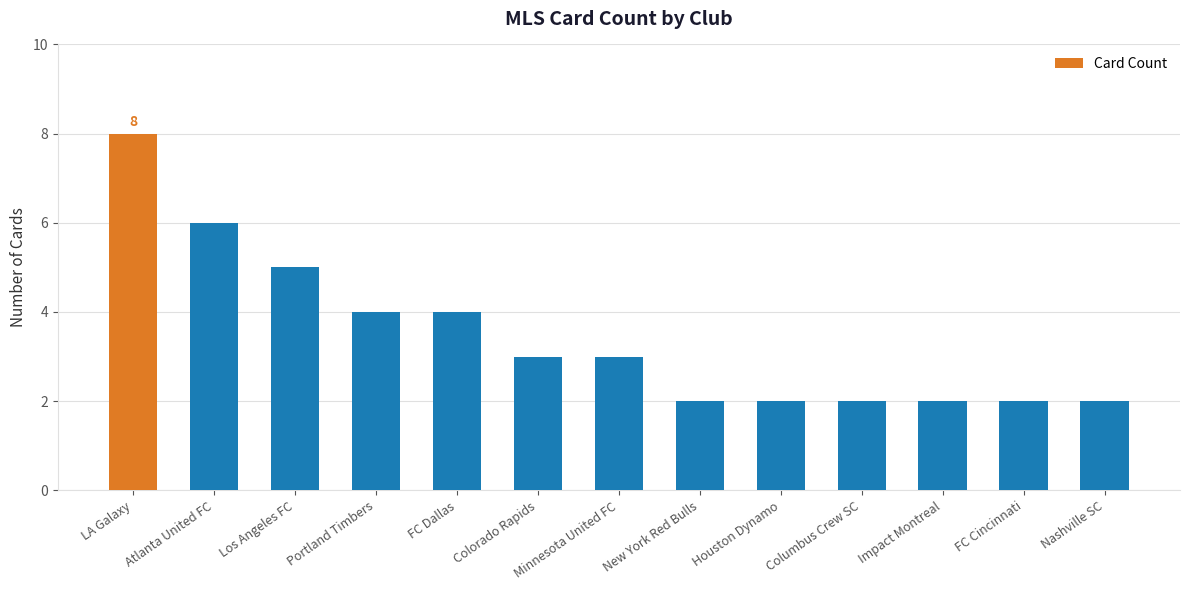

What is the label of the 6th bar from the left?

Colorado Rapids